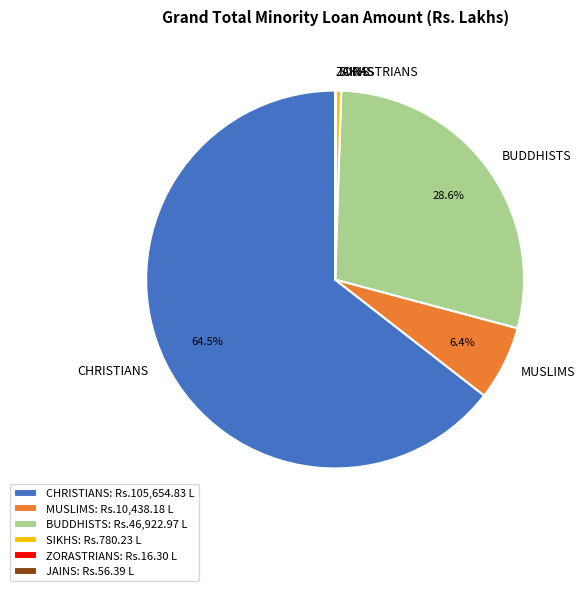

Between SIKHS and CHRISTIANS, which is larger?

CHRISTIANS